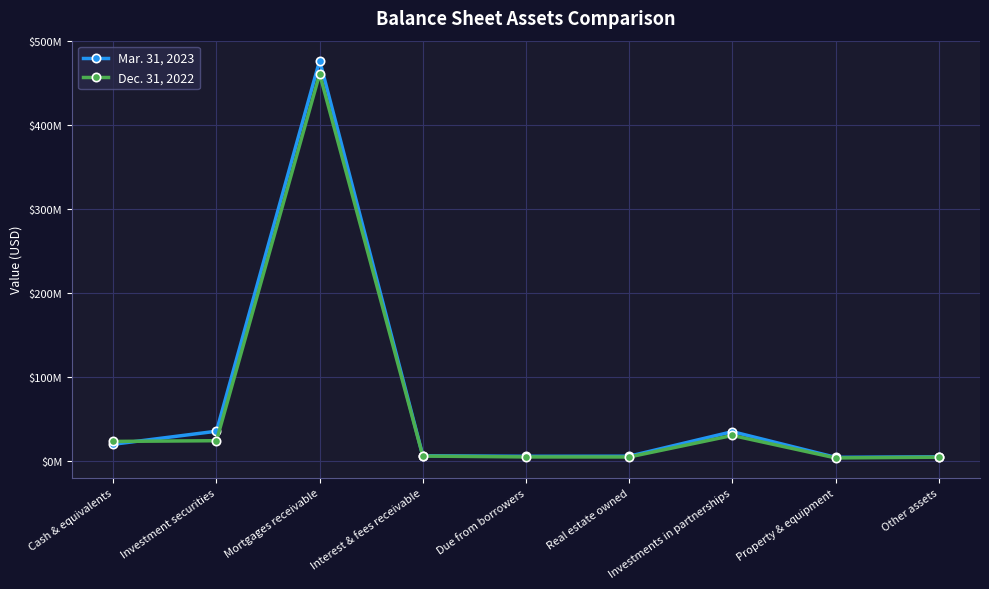

In Dec. 31, 2022, how many points are higher than both neighbors (excluding endpoints)?

2